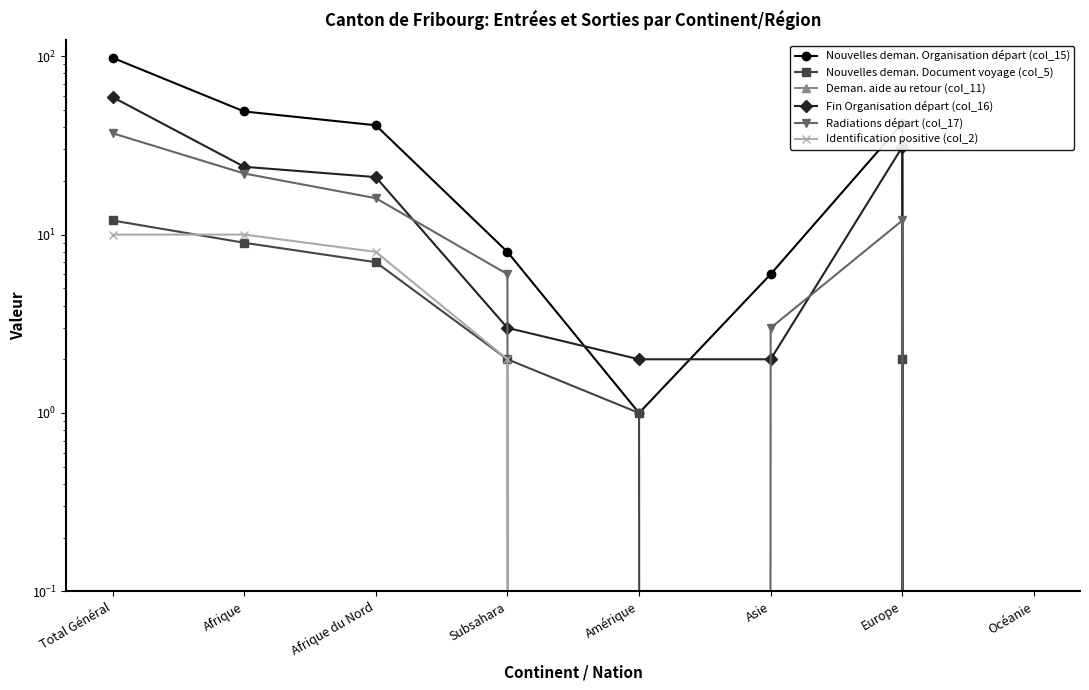

Between which two adjacent categories do Nouvelles deman. Document voyage (col_5) and Identification positive (col_2) first intersect?

Total Général and Afrique